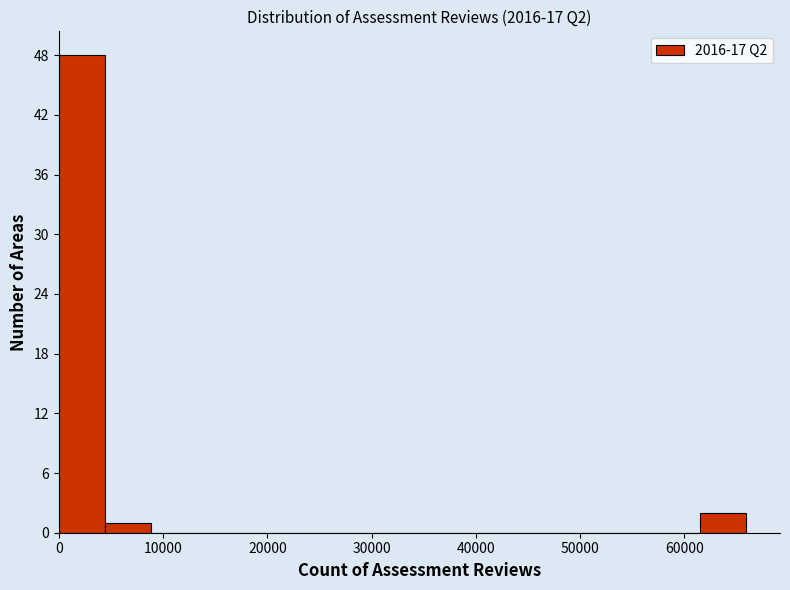

Reading left to right, list every bar in this chart as the range it spans on the x-axis followed by its height. Neither the bar edges nor the heights are printed on the chart, so give them approximately, as read against the axes.

0 to 4000: 48
4000 to 9000: 1
9000 to 13000: 0
13000 to 18000: 0
18000 to 22000: 0
22000 to 26000: 0
26000 to 31000: 0
31000 to 35000: 0
35000 to 40000: 0
40000 to 44000: 0
44000 to 48000: 0
48000 to 53000: 0
53000 to 57000: 0
57000 to 61000: 0
61000 to 66000: 2